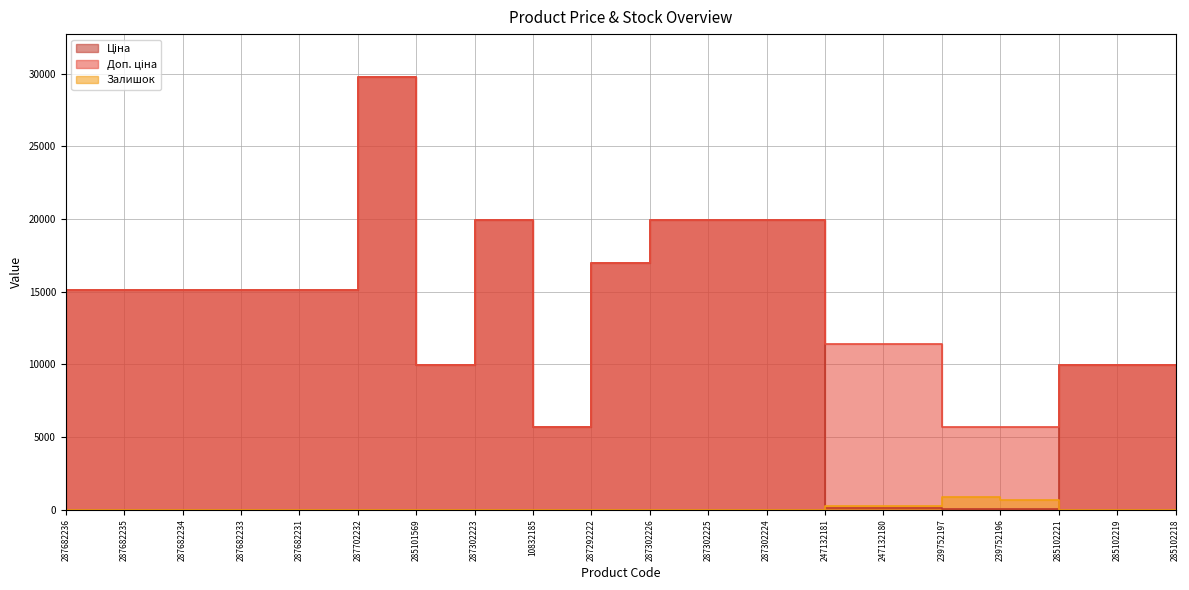

What is the label of the 9th point from the right?

287302225